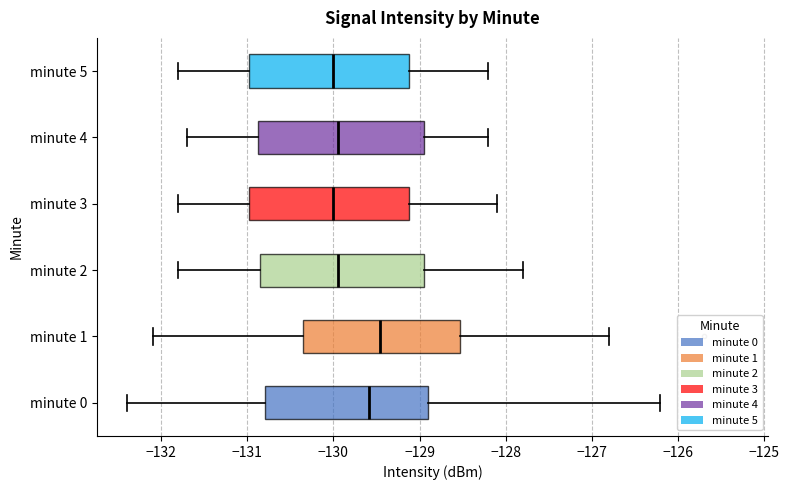

Where does the left whisker of the box for minute 3 end on the x-axis? The values are not printed on the chart, so give them approximately, as read against the axis.

-131.8